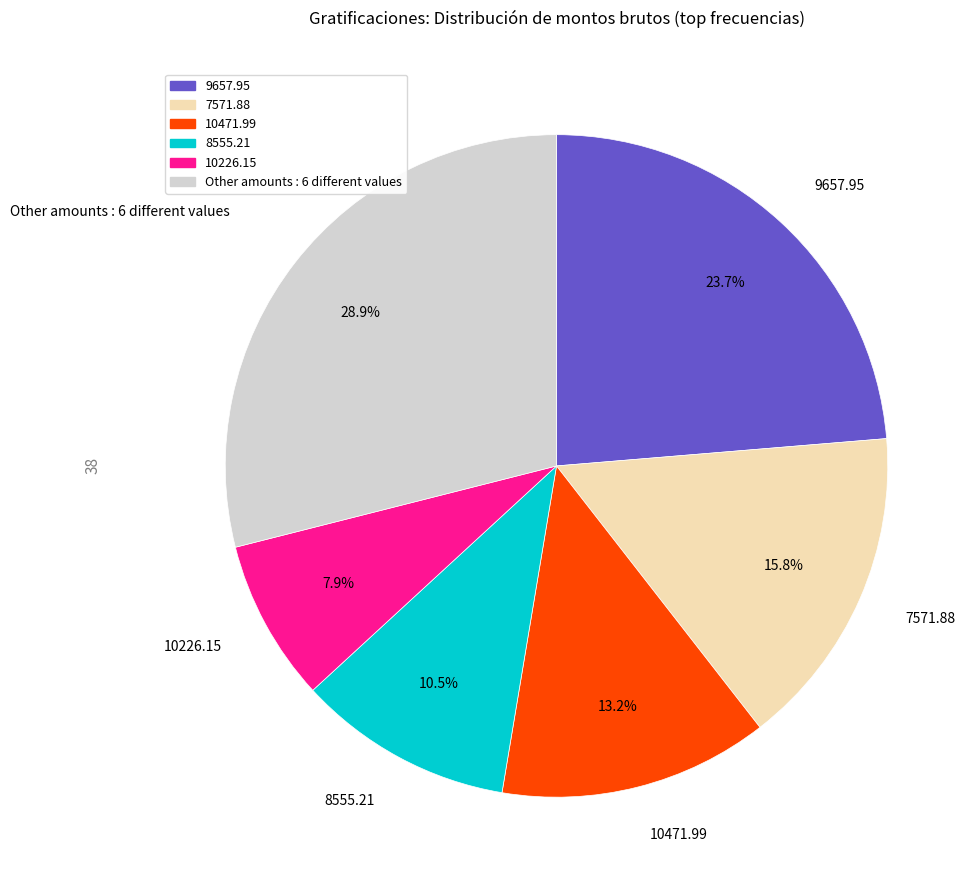

Is there a majority slice in this chart?

No